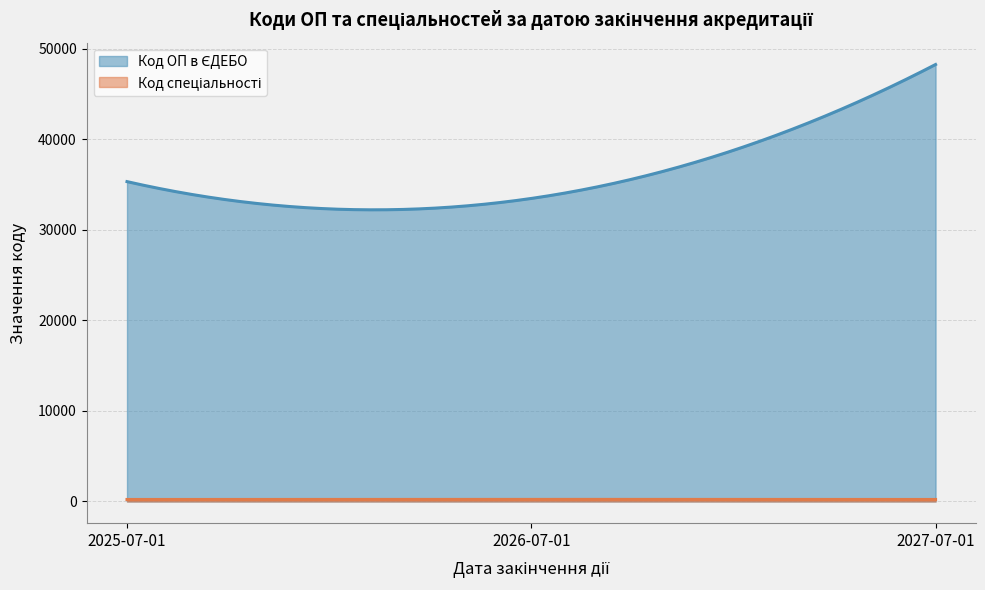

Where does the Код спеціальності series first go above 222?

2026-07-01